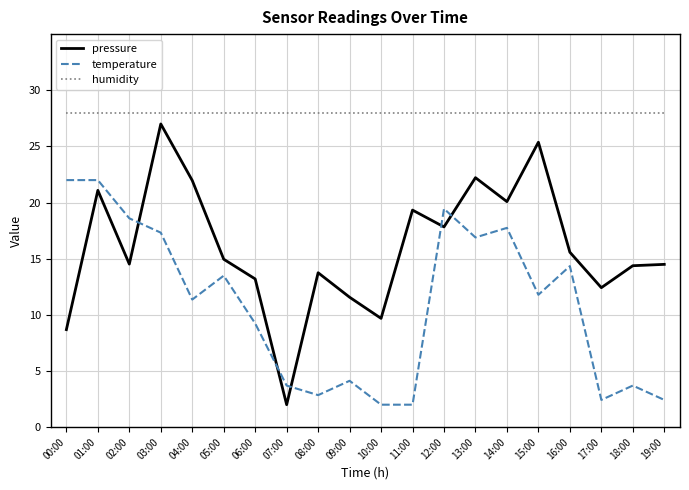

The value of temperature at 13:00 is 16.9. True or false?

True